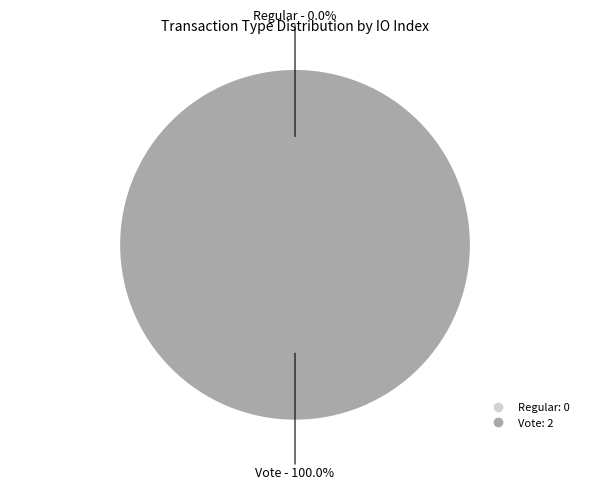

What is the largest slice in the pie chart?

Vote